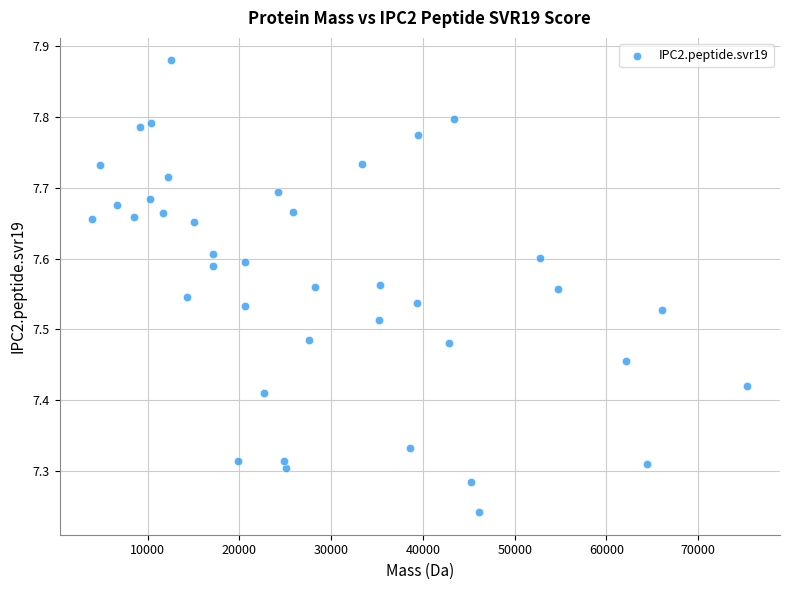

What is the range of X values (max minus min)?

71380.0